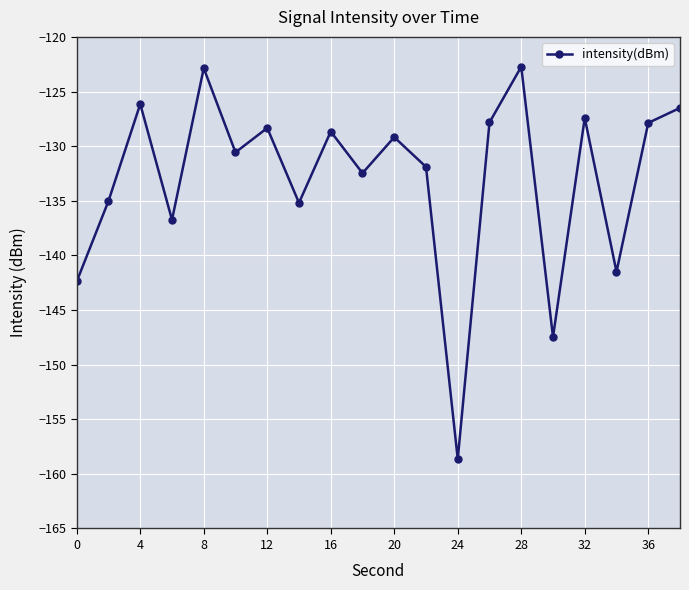

How many points are higher than both their immediate neighbors (excluding endpoints)?

7